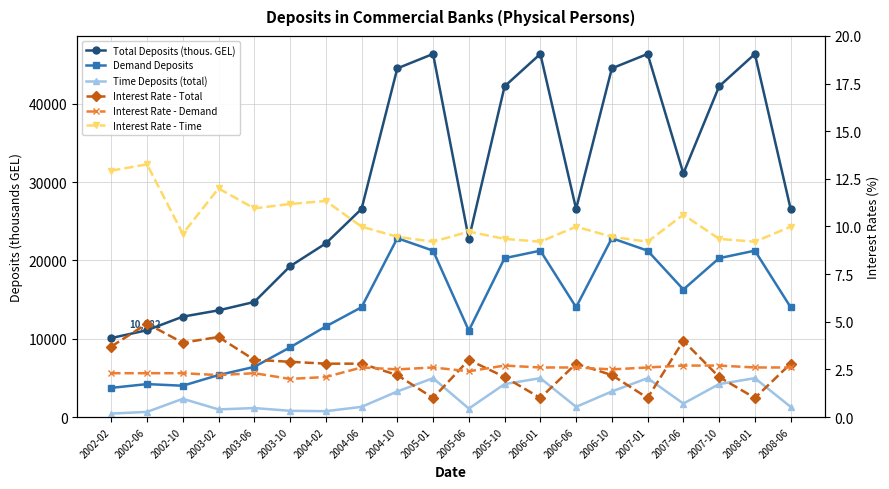

What is the label of the 7th point from the left?

2004-02